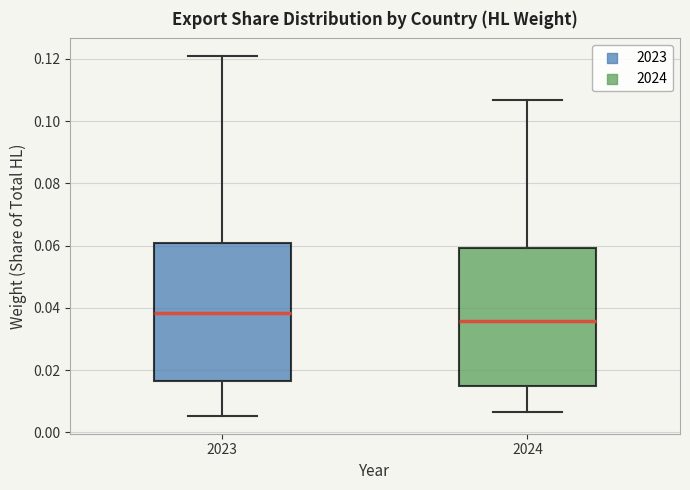

Where does the upper whisker of the box at x = 2024 end on the y-axis? The values are not printed on the chart, so give them approximately, as read against the axis.

0.106